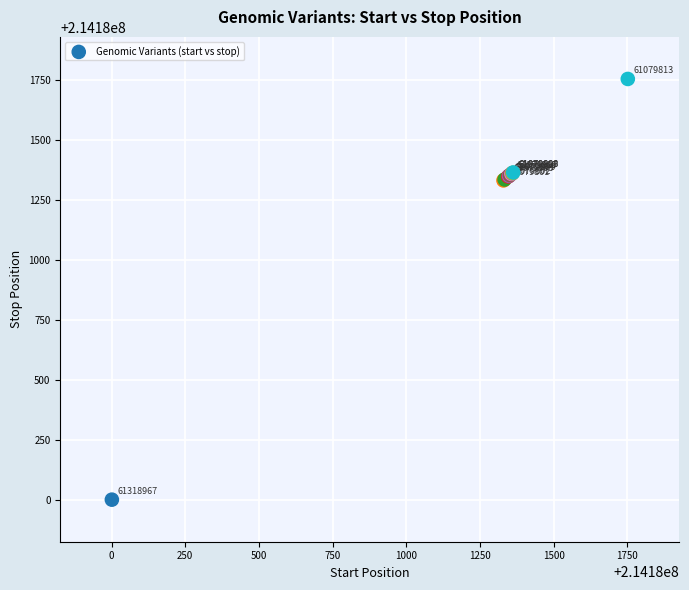

What Y value in the scatter plot is closest to 214180878?

214181331